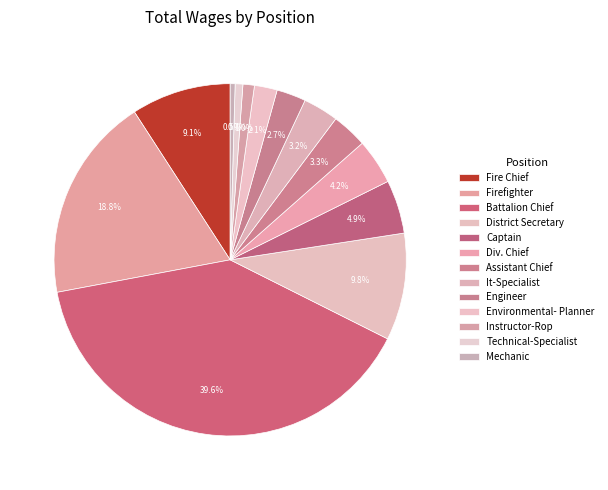

Approximately how many times larger is the value at Assistant Chief compared to Engineer?

1.2